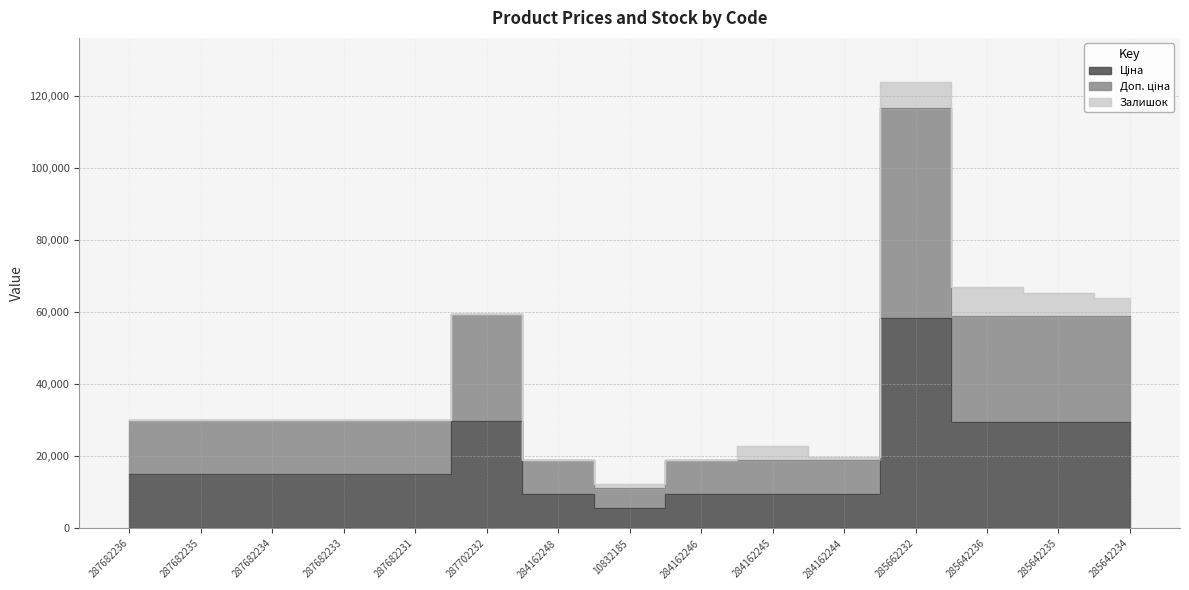

What is the value of the Ціна point at the 5th from the left?

15120.0